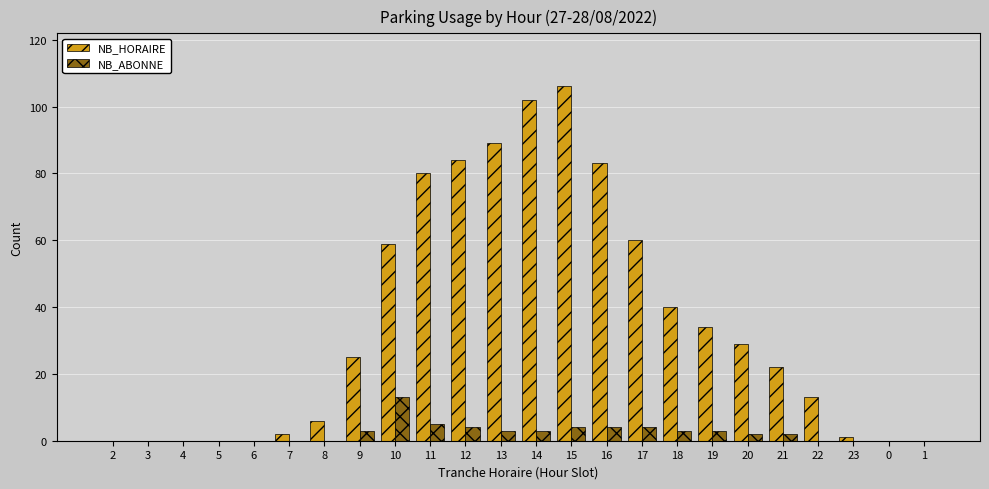

What is the sum of all NB_HORAIRE values?

835